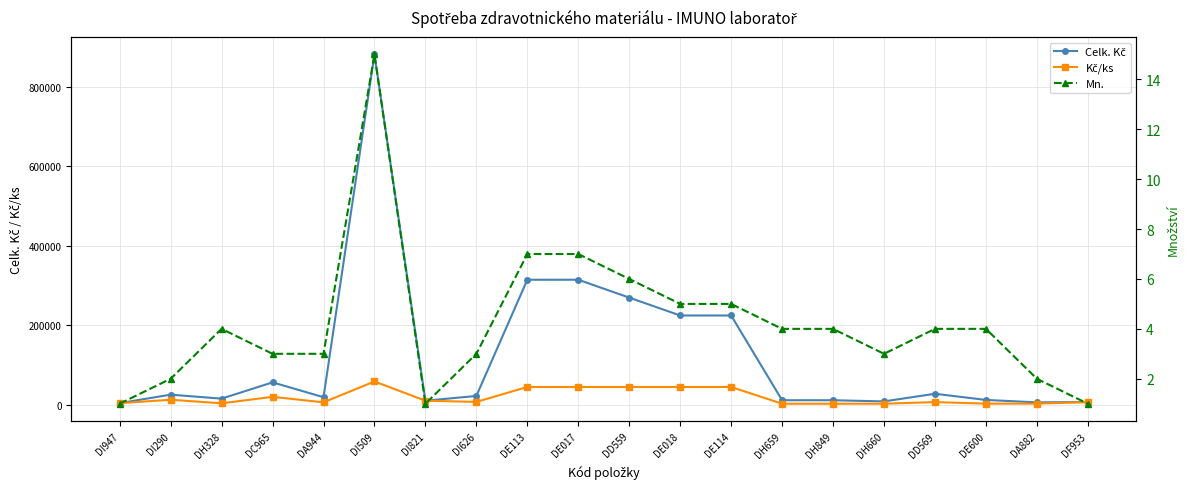

The Mn. series shows 4.1 at DA944. True or false?

False